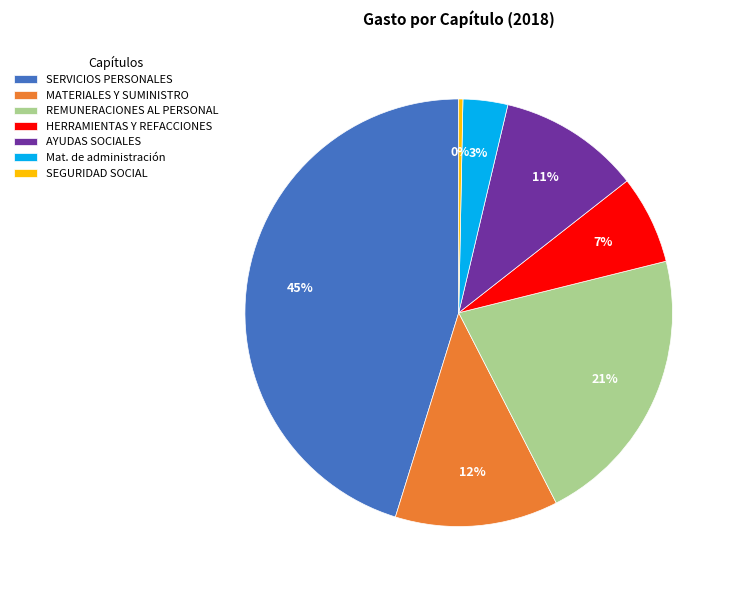

To the nearest percent, what is the difference between the largest and smallest slice percentages?

45%